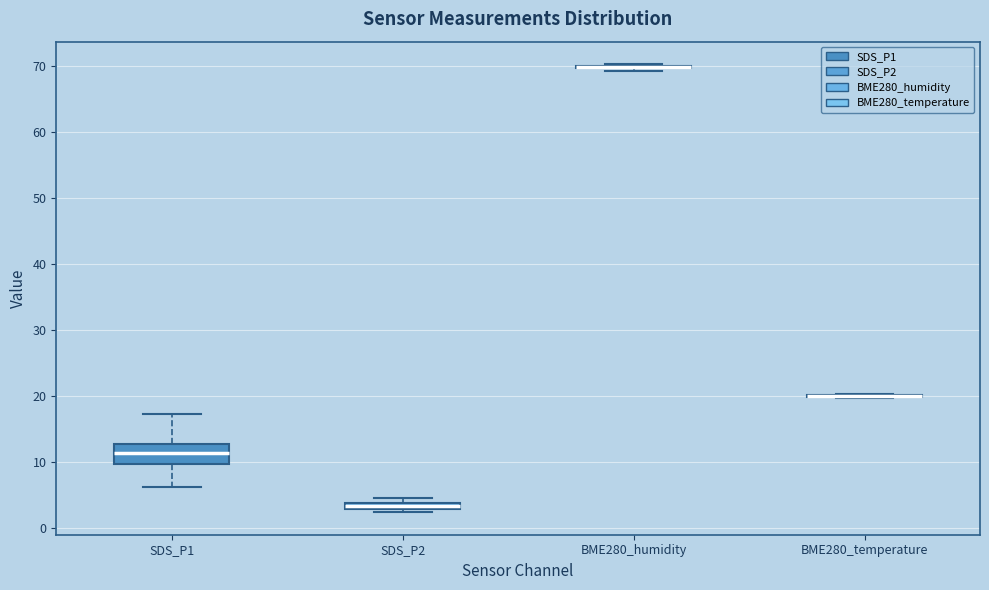

Which box is the tallest, from its lower edge to its upper edge?

SDS_P1